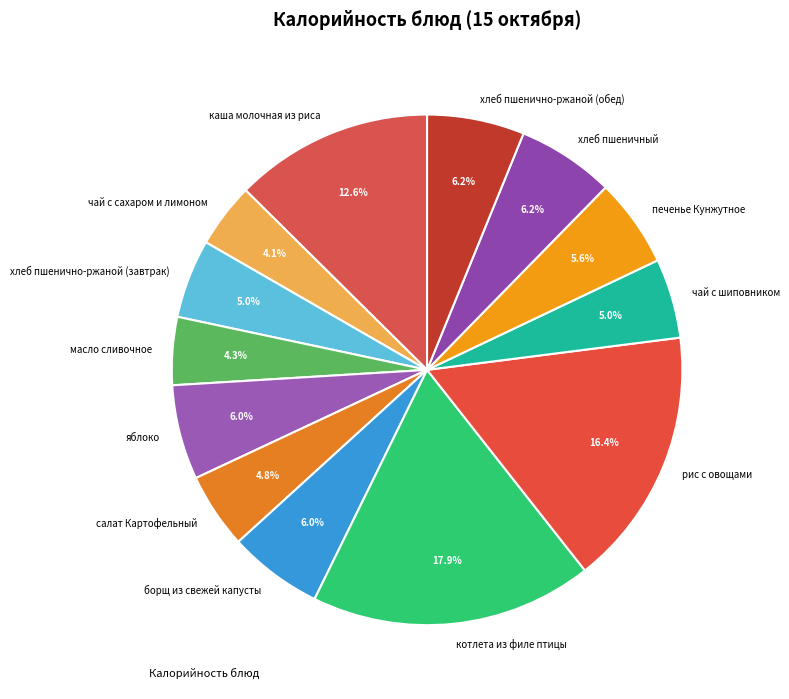

What percentage do каша молочная из риса and борщ из свежей капусты together represent?

18.6%